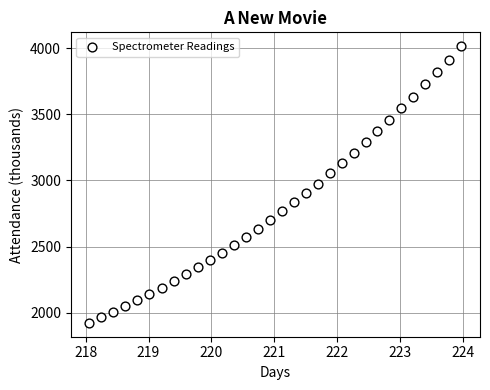

What is the range of Y values (max minus min)?

2091.8